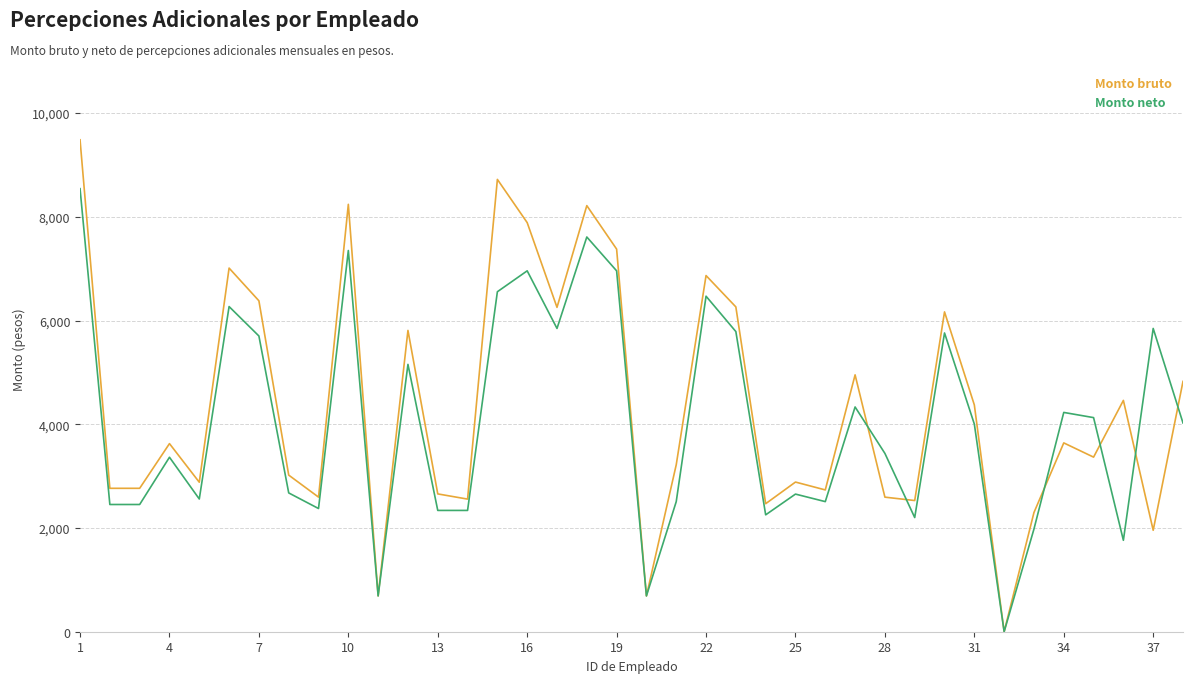

What is the sum of all Monto bruto values?

165230.8